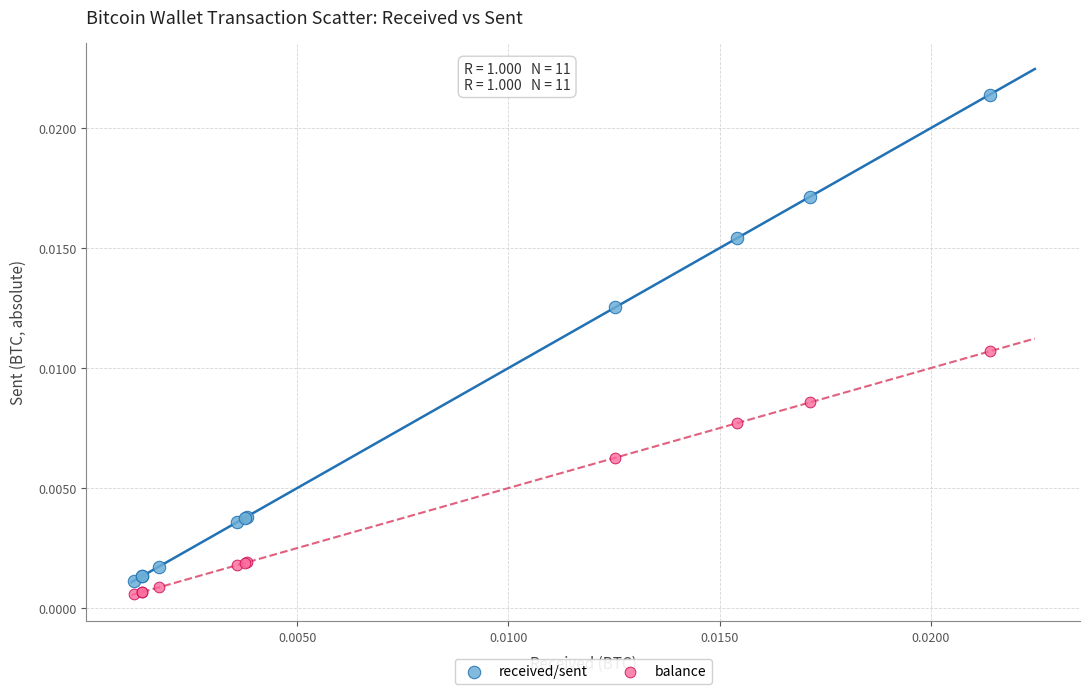

Which series has the largest Y range (max minus min)?

received/sent